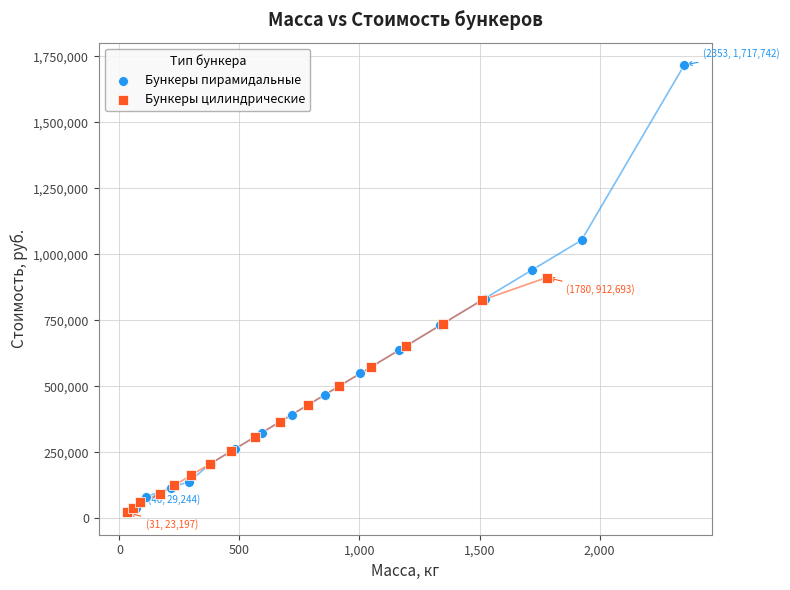

What are all the series names shown in the legend?

Бункеры пирамидальные, Бункеры цилиндрические